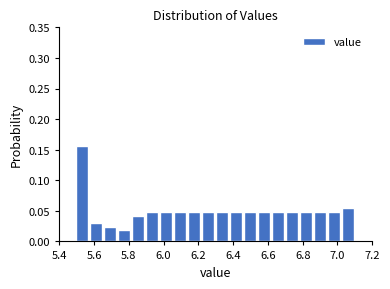

Reading left to right, list every bar in this chart as the range it spans on the x-axis followed by its height. Neither the bar edges nor the heights are printed on the chart, so give them approximately, as read against the axes.

5.50 to 5.58: 0.155
5.58 to 5.66: 0.030
5.66 to 5.74: 0.025
5.74 to 5.82: 0.020
5.82 to 5.90: 0.040
5.90 to 5.98: 0.050
5.98 to 6.06: 0.050
6.06 to 6.14: 0.050
6.14 to 6.22: 0.050
6.22 to 6.30: 0.050
6.30 to 6.38: 0.050
6.38 to 6.46: 0.050
6.46 to 6.54: 0.050
6.54 to 6.62: 0.050
6.62 to 6.70: 0.050
6.70 to 6.78: 0.050
6.78 to 6.86: 0.050
6.86 to 6.94: 0.050
6.94 to 7.02: 0.050
7.02 to 7.10: 0.055